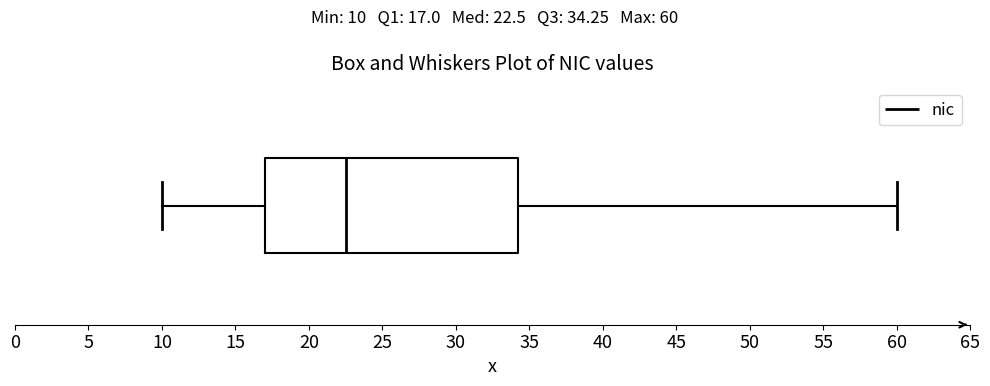

Transcribe this box plot: give where the median line is, the range the box spans, and where the two whiskers end, as read against the x-axis. The values are not printed on the chart, so give them approximately, as read against the axis.

median 22.5, box 17.0 to 34.5, whiskers 10.0 to 60.0